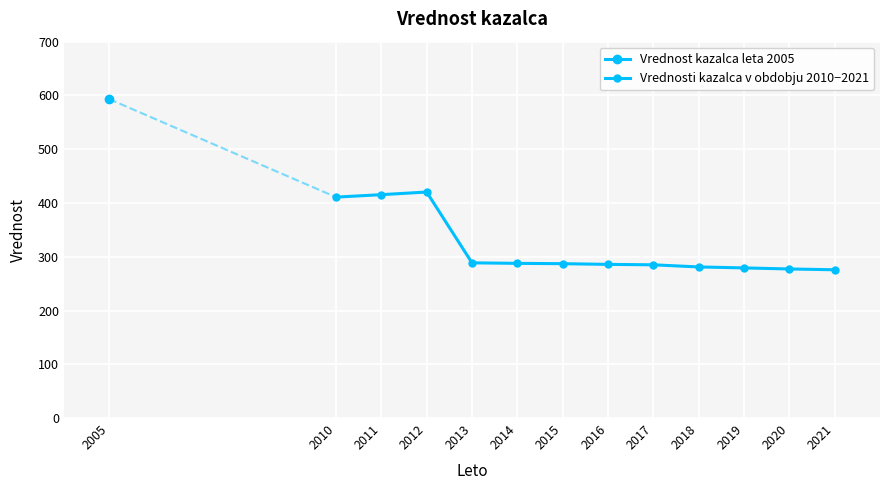

True or false: the data has more than 0 interior local peaks.

True